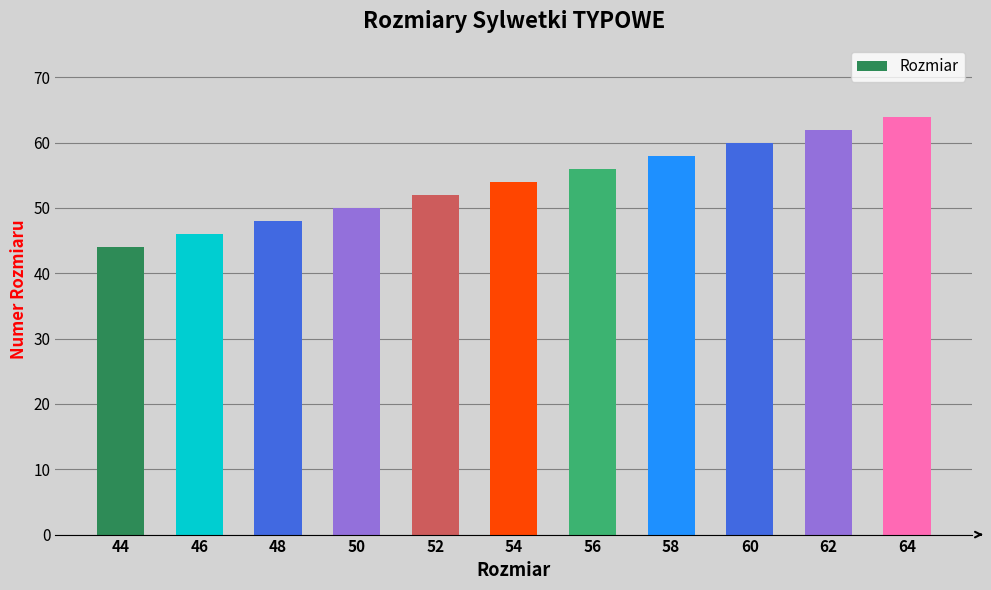

What is the difference between the values at 48 and 44?

4